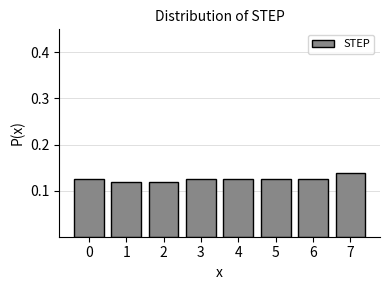

Is it true that the value at 7 is 0.2?

False